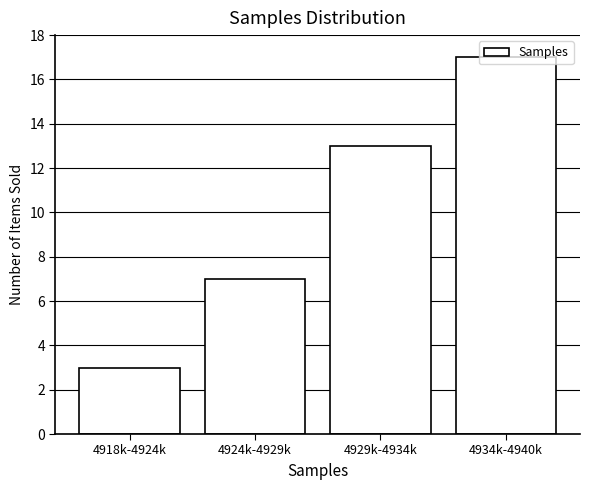

Read the value at 4924k-4929k.

7